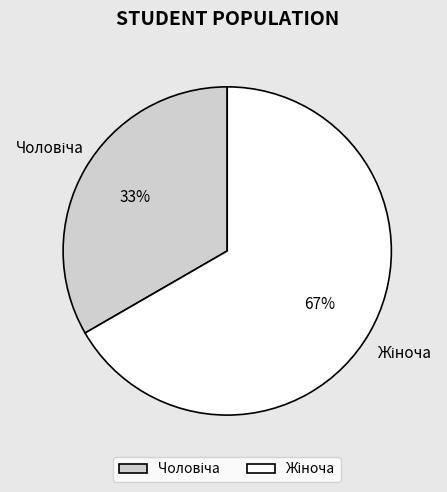

To the nearest percent, what is the average slice percentage?

50%